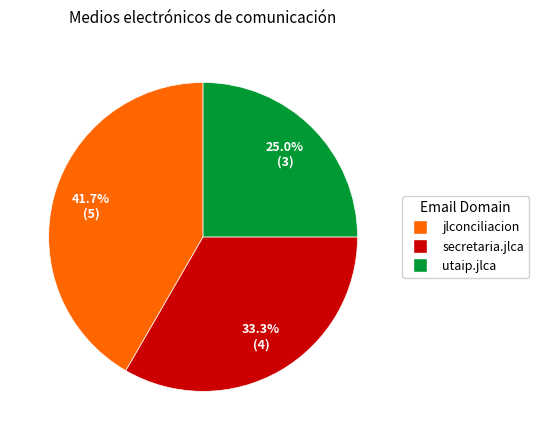

Rank the categories by value from highest to lowest.

jlconciliacion, secretaria.jlca, utaip.jlca